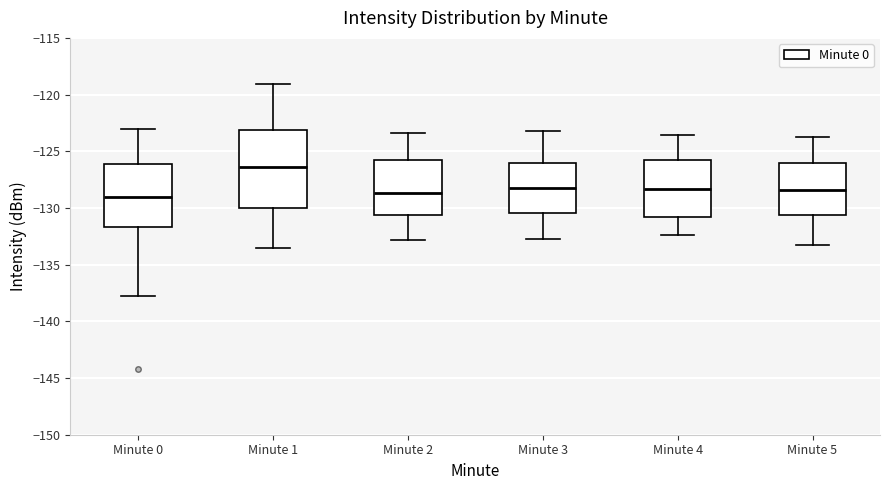

Reading left to right, read every box against the y-axis: the position of its median line, the range the box covers, and the ends of its whiskers. The values are not printed on the chart, so give them approximately, as read against the axis.

Minute 0: median -129.0, box -131.5 to -126.0, whiskers -138.0 to -123.0
Minute 1: median -126.5, box -130.0 to -123.0, whiskers -133.5 to -119.0
Minute 2: median -128.5, box -130.5 to -126.0, whiskers -133.0 to -123.5
Minute 3: median -128.0, box -130.5 to -126.0, whiskers -132.5 to -123.0
Minute 4: median -128.5, box -131.0 to -125.5, whiskers -132.5 to -123.5
Minute 5: median -128.5, box -130.5 to -126.0, whiskers -133.5 to -123.5